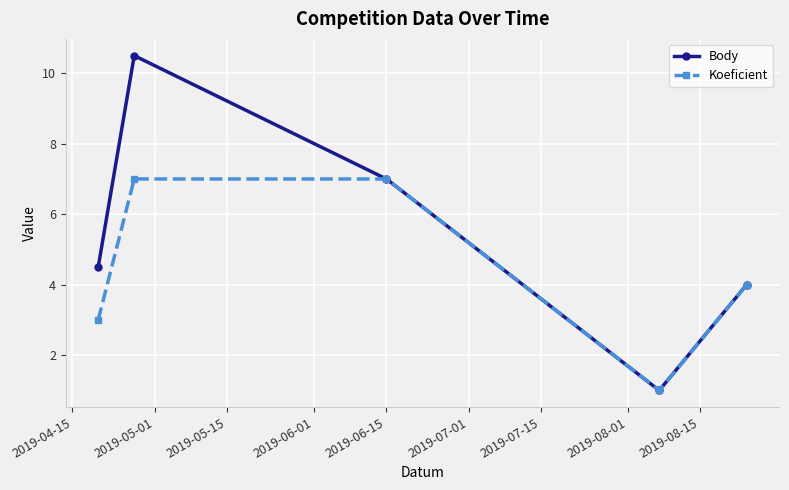

How many data points does each series have?

5